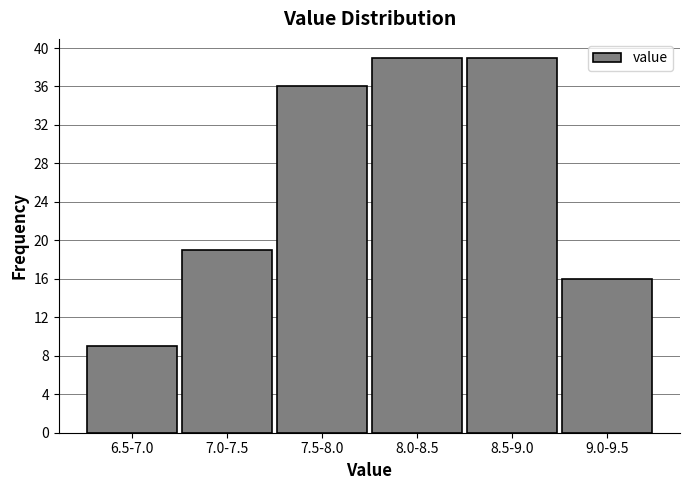

Reading left to right, extract all data points from this chart.

9	19	36	39	39	16